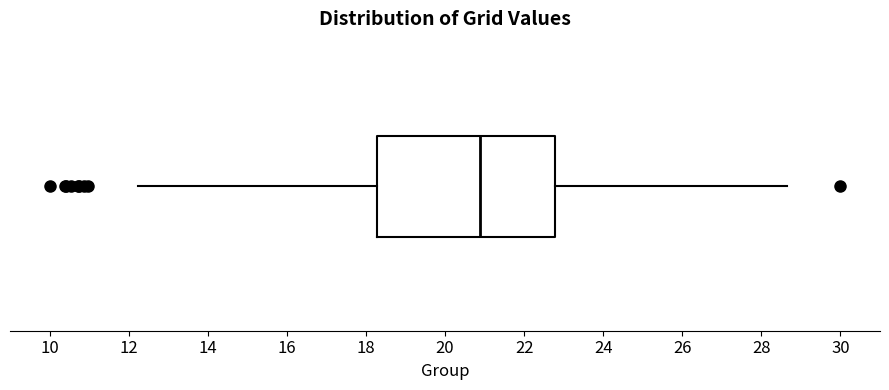

Where is the left edge of the box on the x-axis? The values are not printed on the chart, so give them approximately, as read against the axis.

18.2